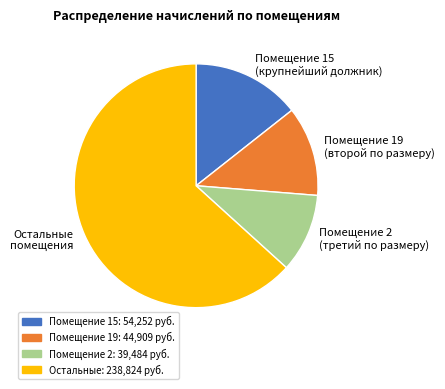

Is it true that Помещение 15 (крупнейший должник) is 14% of the pie?

True